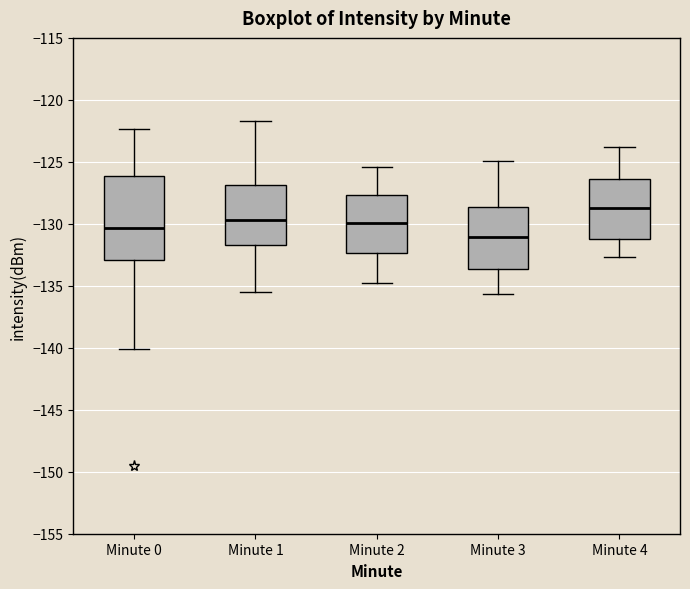

Reading left to right, read every box against the y-axis: the position of its median line, the range the box covers, and the ends of its whiskers. The values are not printed on the chart, so give them approximately, as read against the axis.

Minute 0: median -130.5, box -133.0 to -126.0, whiskers -140.0 to -122.5
Minute 1: median -129.5, box -131.5 to -127.0, whiskers -135.5 to -121.5
Minute 2: median -130.0, box -132.5 to -127.5, whiskers -135.0 to -125.5
Minute 3: median -131.0, box -133.5 to -128.5, whiskers -135.5 to -125.0
Minute 4: median -128.5, box -131.0 to -126.5, whiskers -132.5 to -124.0